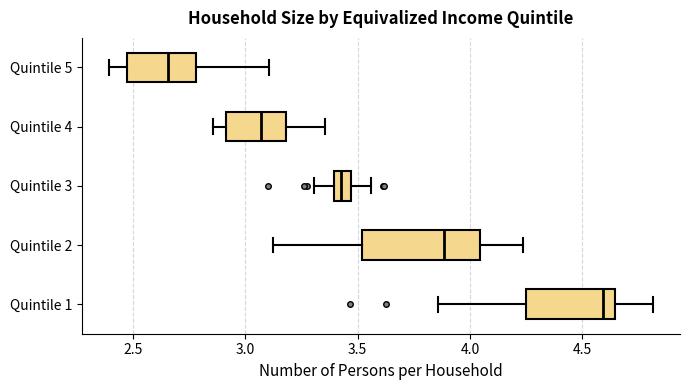

Which box has the furthest to the right median line?

Quintile 1